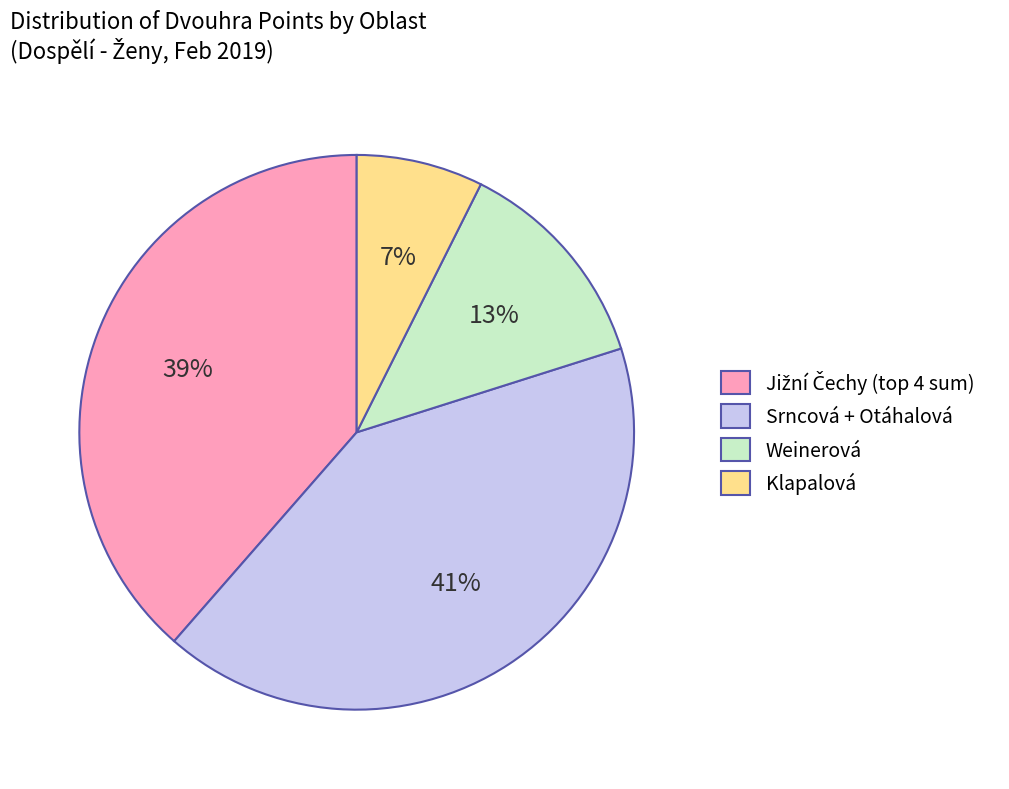

Is it true that Klapalová is 7% of the pie?

True